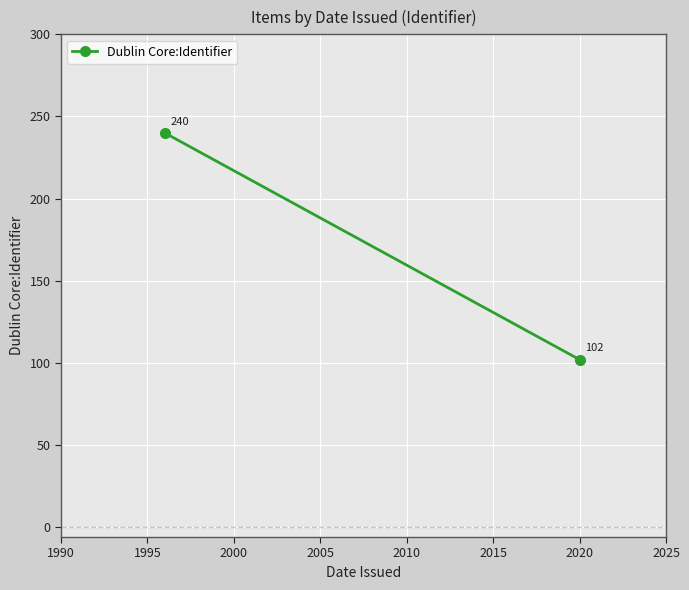

How many lines are shown in the chart?

1